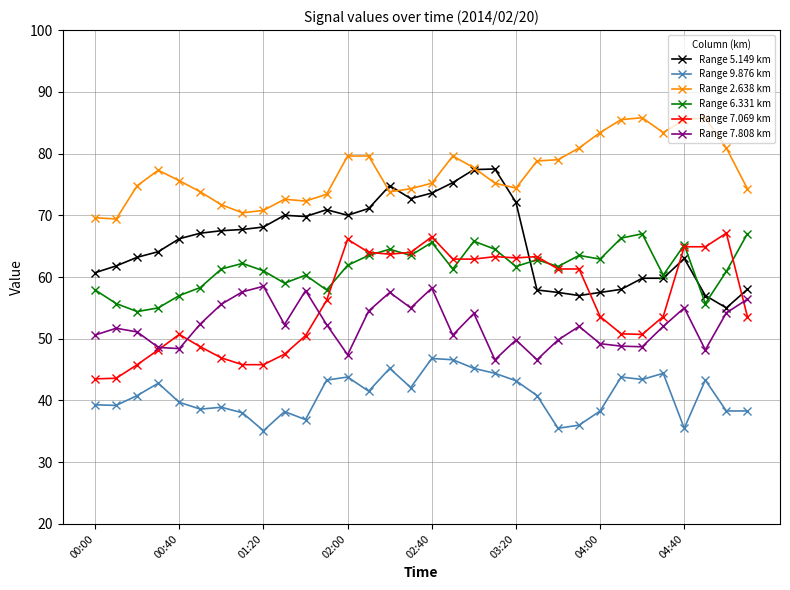

Which series has the largest total across all categories?

Range 2.638 km